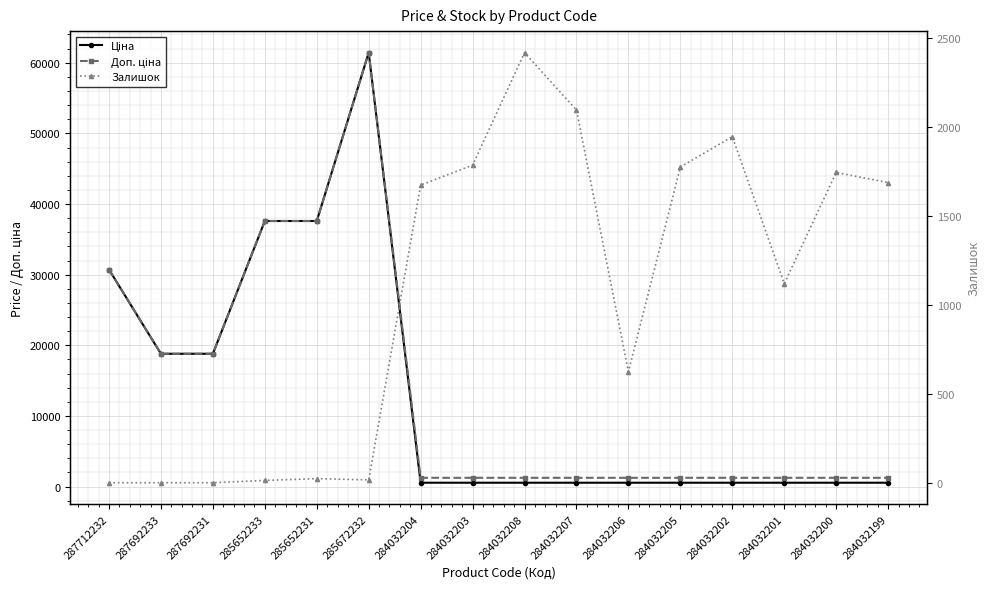

What is the label of the 7th point from the left?

284032204